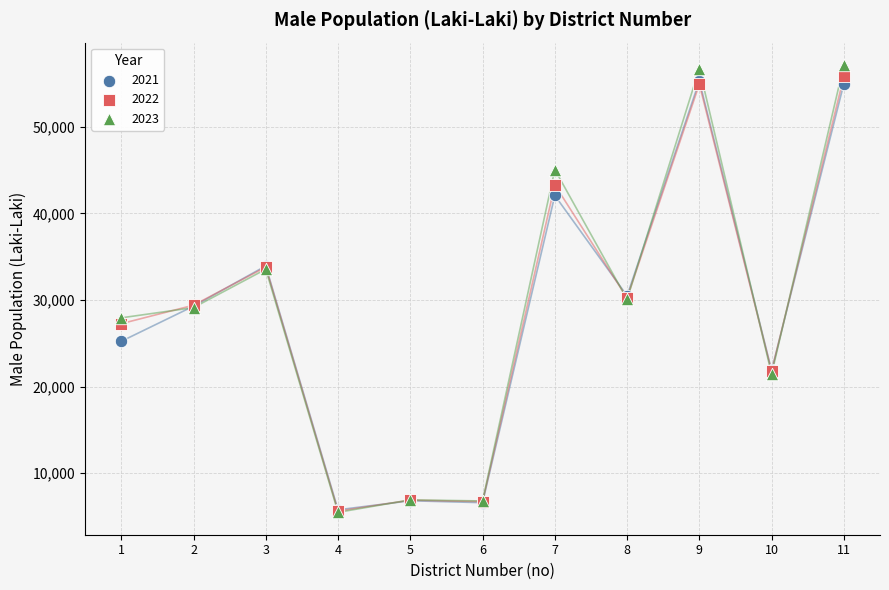

Which series has the largest Y range (max minus min)?

2023